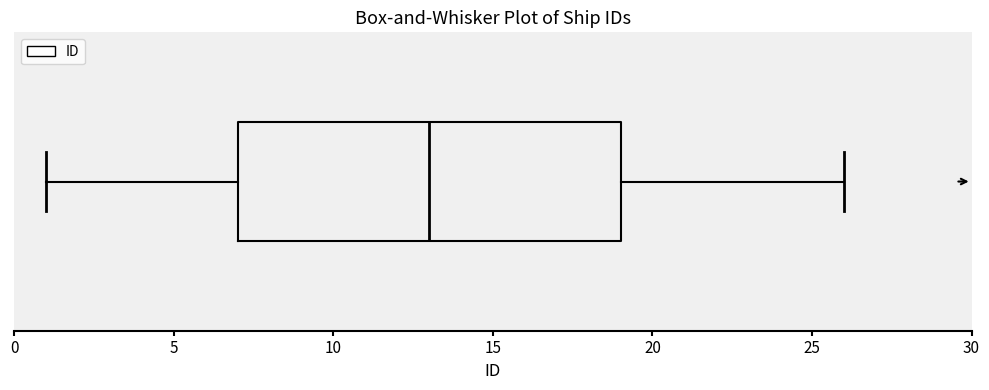

Where is the right edge of the box on the x-axis? The values are not printed on the chart, so give them approximately, as read against the axis.

19